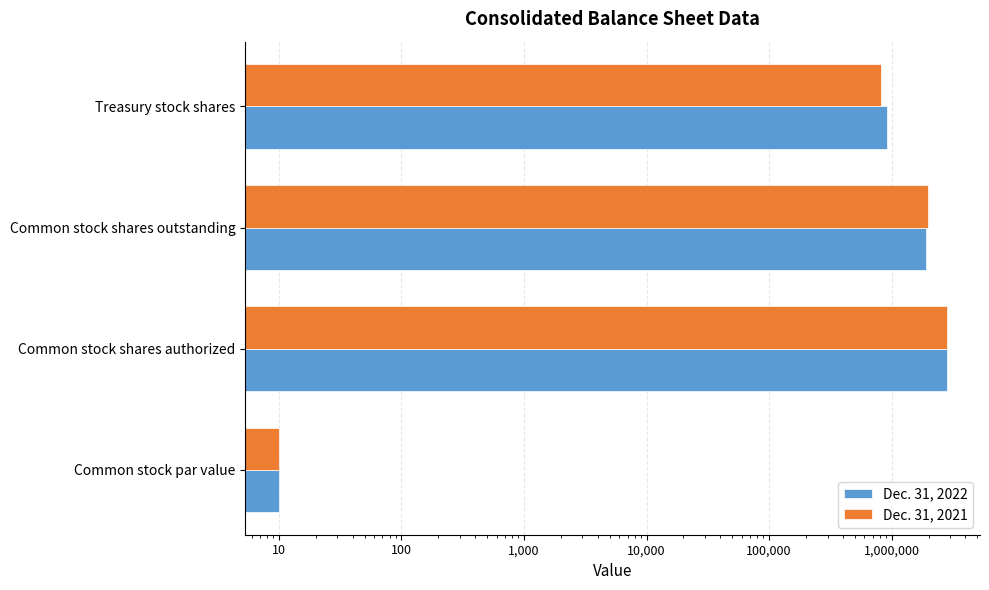

What is the total value across all series at Common stock shares outstanding?

3893077